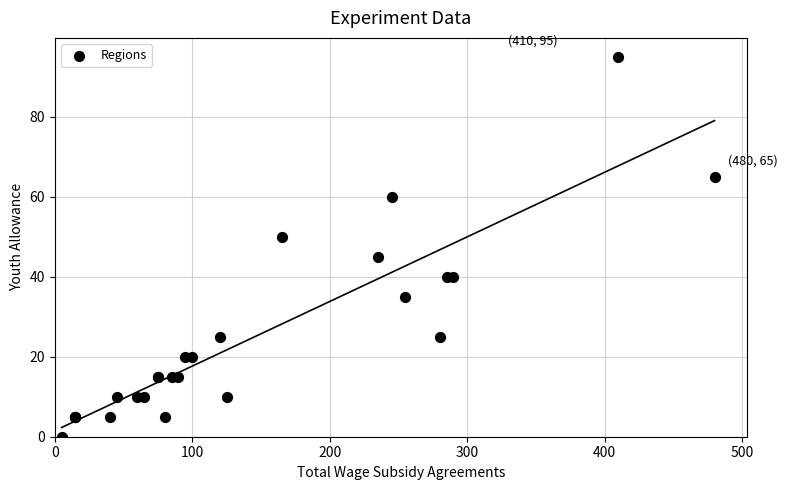

What Y value in the scatter plot is closest to 47?

45